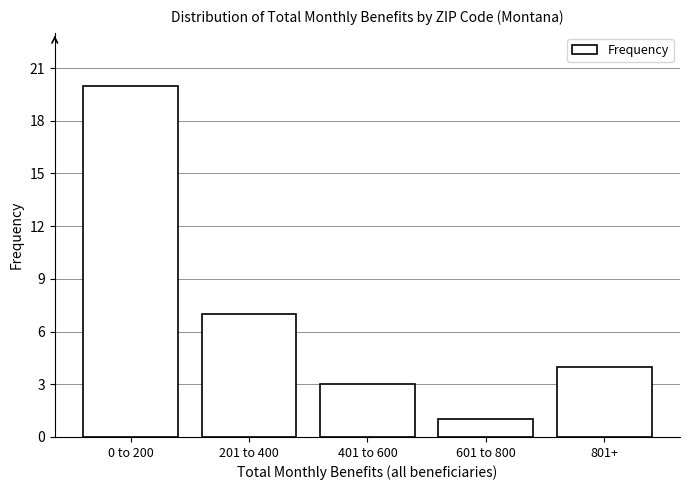

Reading right to left, transcribe all the data shown in this chart.

801+=4	601 to 800=1	401 to 600=3	201 to 400=7	0 to 200=20